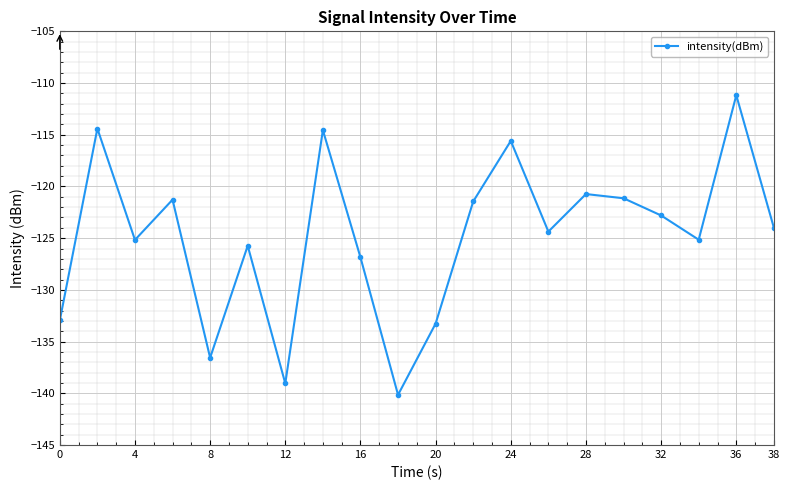

What is the difference between the maximum and minimum values?

29.0